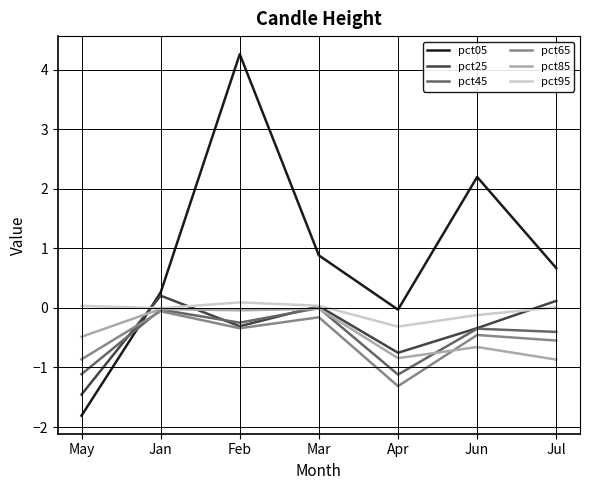

What is the maximum value for pct05?

4.3